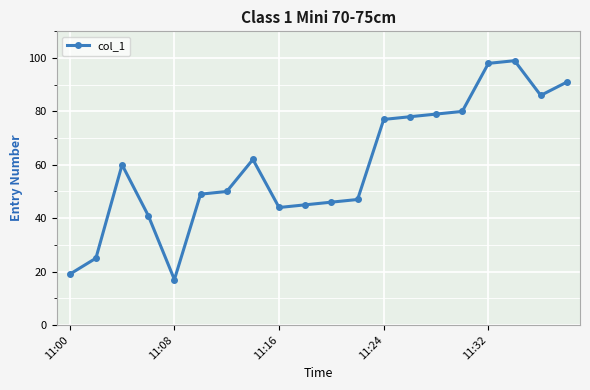

What is the value of the 11th point from the left?

46